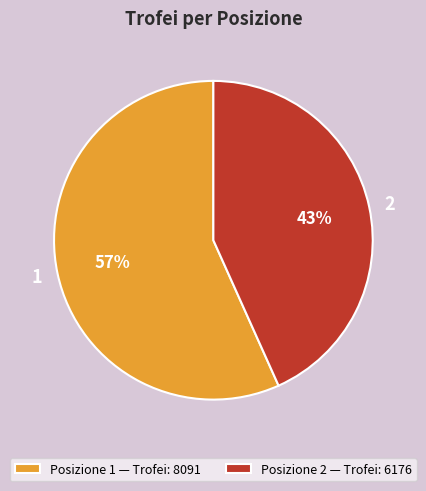

Count the number of slices in the pie.

2